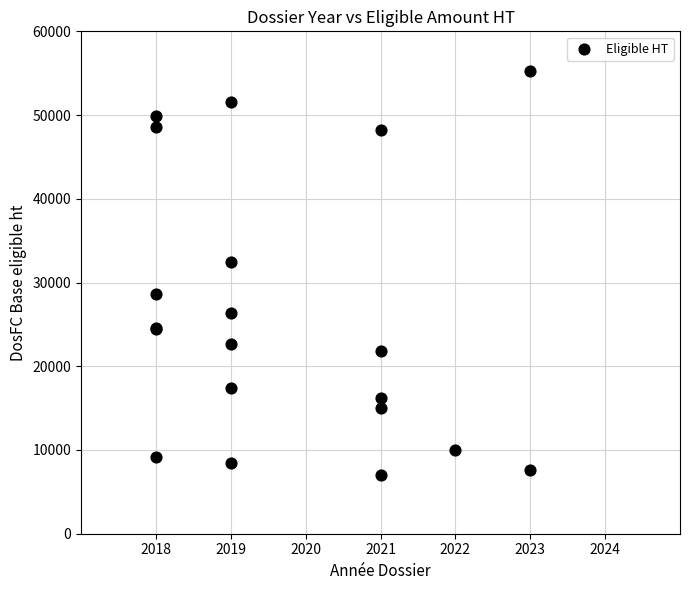

What Y value in the scatter plot is closest to 31153?

32440